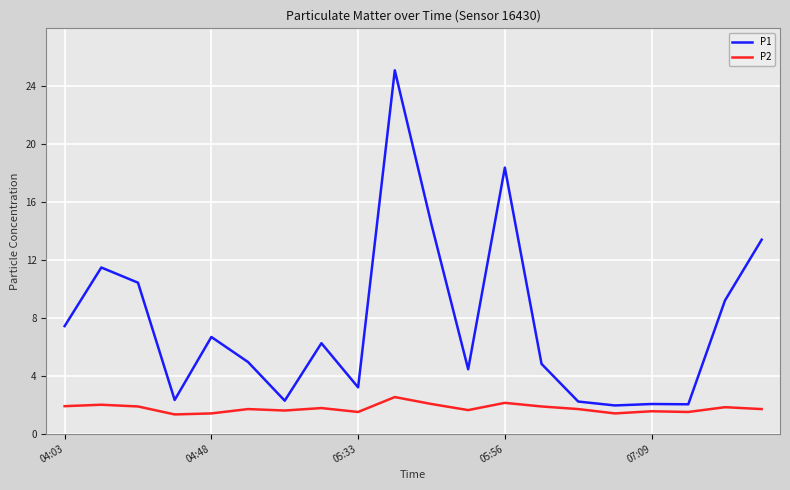

Which series has the largest range (max minus min)?

P1